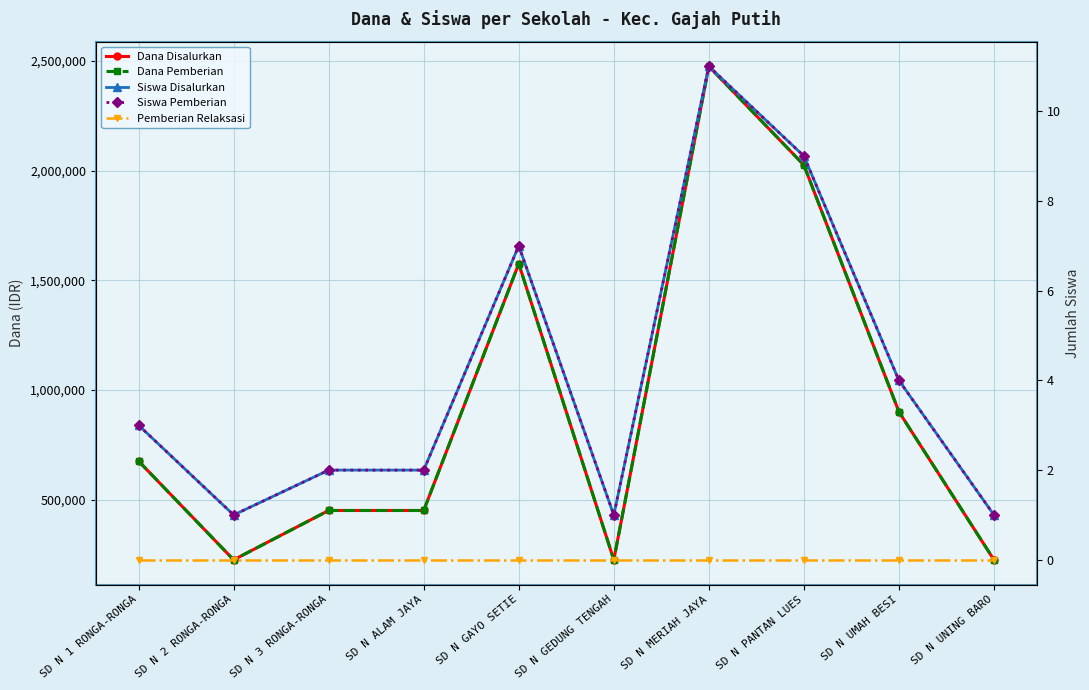

What is the label of the 2nd point from the left?

SD N 2 RONGA-RONGA